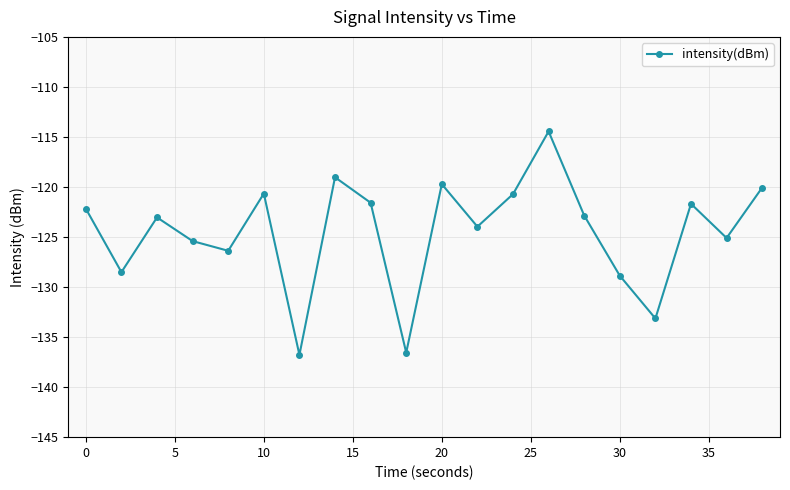

What is the minimum value shown in the chart?

-136.8